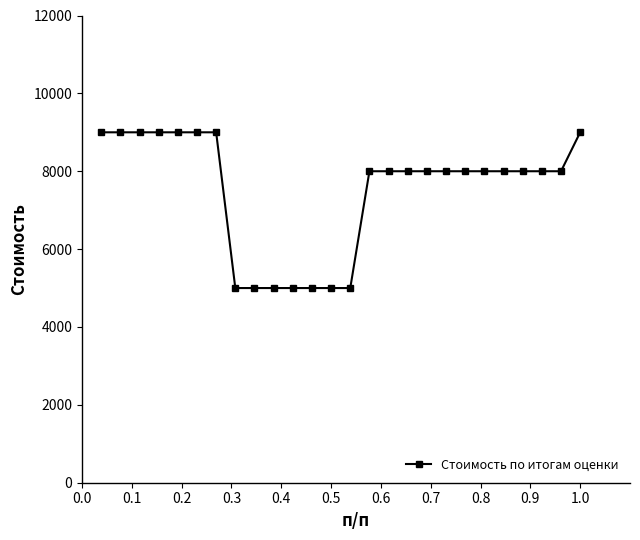

Reading left to right, extract all data points from this chart.

9000	9000	9000	9000	9000	9000	9000	5000	5000	5000	5000	5000	5000	5000	8000	8000	8000	8000	8000	8000	8000	8000	8000	8000	8000	9000